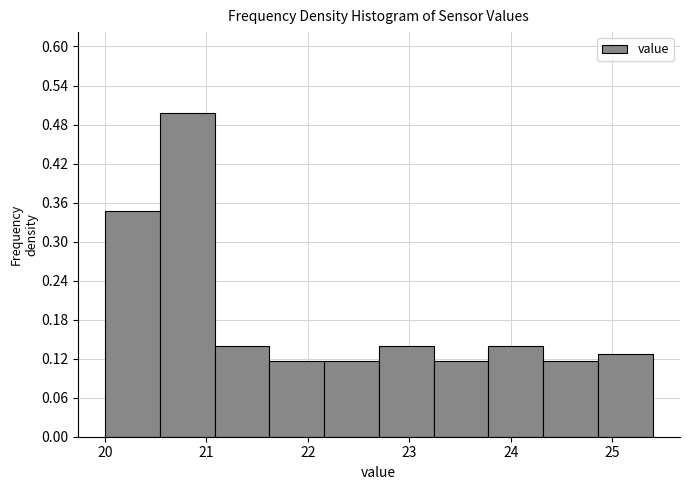

Reading left to right, transcribe this chart: for each bar, give the range it covers on the x-axis and its height. Neither the bar edges nor the heights are printed on the chart, so give them approximately, as read against the axes.

20.00 to 20.54: 0.35
20.54 to 21.08: 0.50
21.08 to 21.62: 0.14
21.62 to 22.16: 0.12
22.16 to 22.70: 0.12
22.70 to 23.24: 0.14
23.24 to 23.78: 0.12
23.78 to 24.32: 0.14
24.32 to 24.86: 0.12
24.86 to 25.40: 0.13